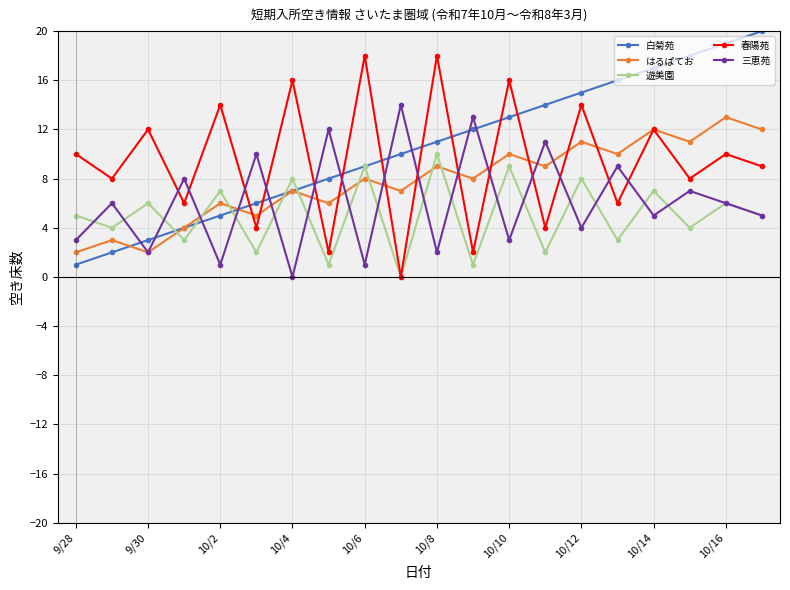

After their last crossing, which series has the higher values: 白菊苑 or 三恵苑?

白菊苑